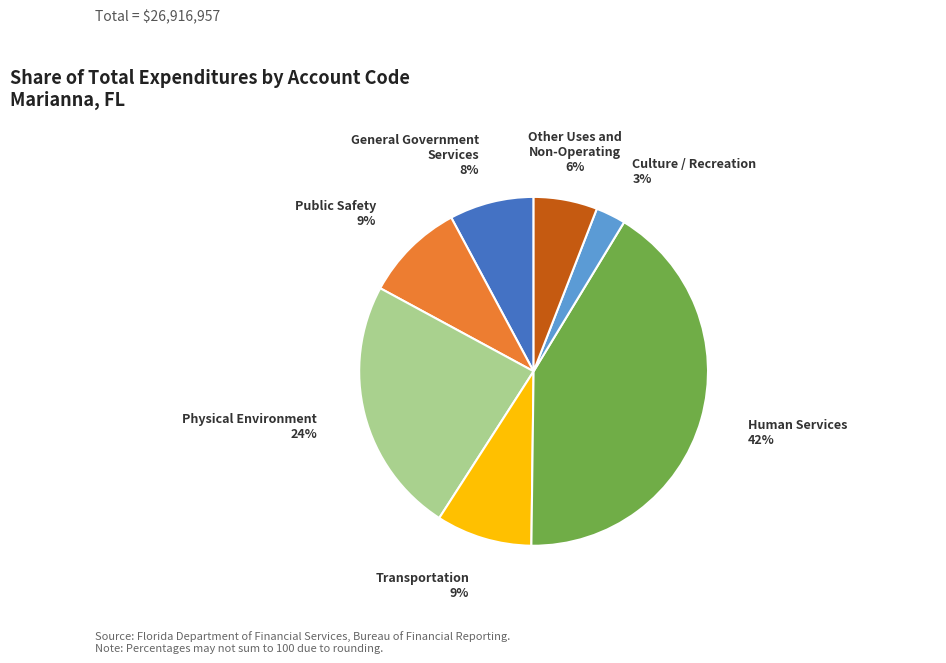

Is there any slice that represents more than half of the pie?

No